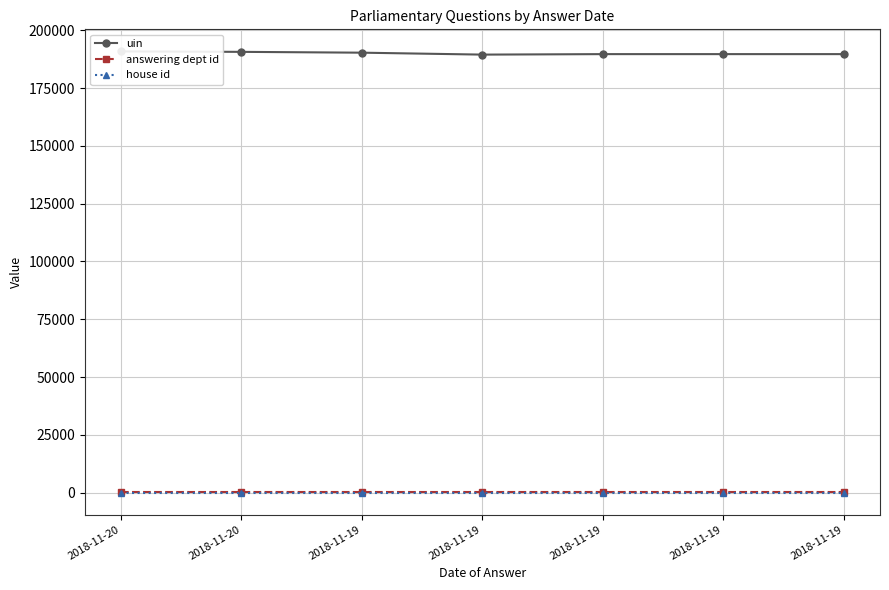

Reading left to right, what are all the values shown in this chart?

uin: 2018-11-20=190950	2018-11-20=190747	2018-11-19=190392	2018-11-19=189555	2018-11-19=189767	2018-11-19=189768	2018-11-19=189769
answering dept id: 2018-11-20=20	2018-11-20=20	2018-11-19=20	2018-11-19=20	2018-11-19=20	2018-11-19=20	2018-11-19=20
house id: 2018-11-20=1	2018-11-20=1	2018-11-19=1	2018-11-19=1	2018-11-19=1	2018-11-19=1	2018-11-19=1